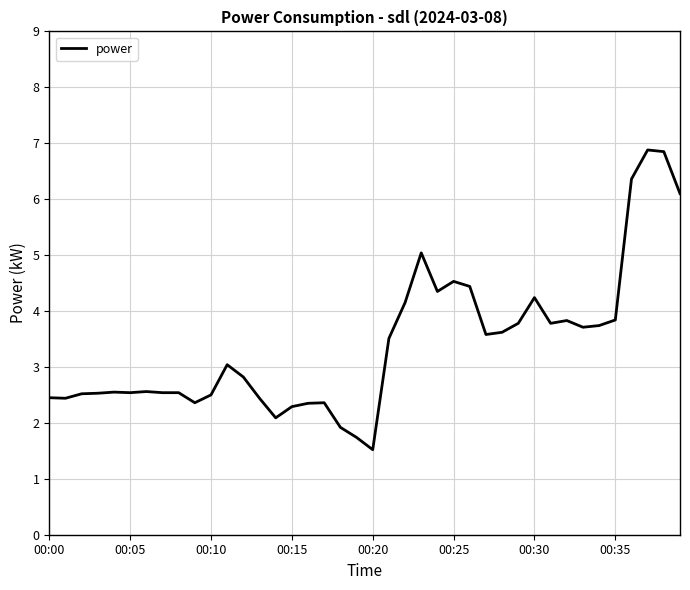

What is the smallest value displayed?

1.5